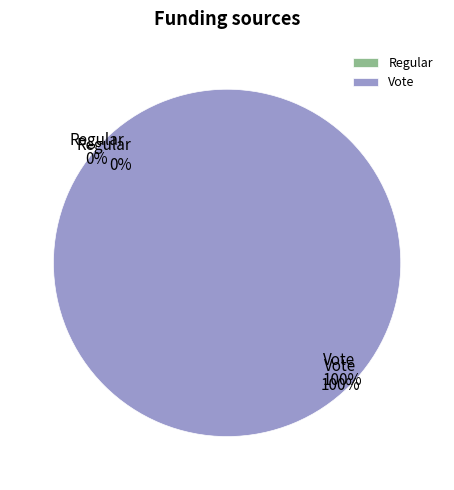

Rank the categories by value from highest to lowest.

tx_hash_1, tx_hash_0